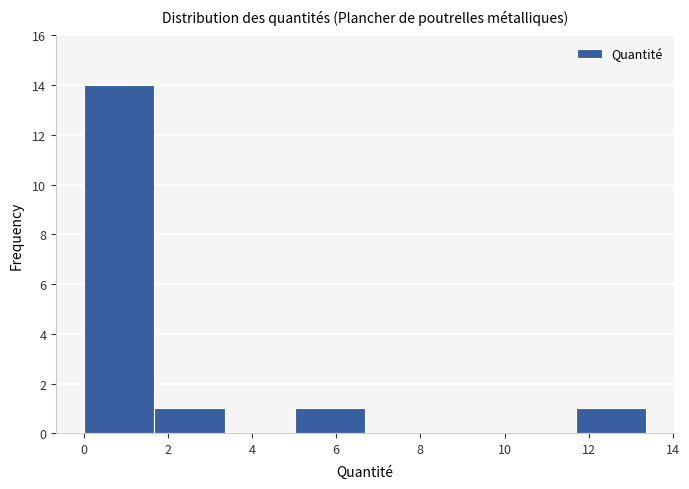

Reading left to right, list every bar in this chart as the range it spans on the x-axis followed by its height. Neither the bar edges nor the heights are printed on the chart, so give them approximately, as read against the axes.

0.0 to 1.6: 14
1.6 to 3.4: 1
3.4 to 5.0: 0
5.0 to 6.6: 1
6.6 to 8.4: 0
8.4 to 10.0: 0
10.0 to 11.6: 0
11.6 to 13.4: 1